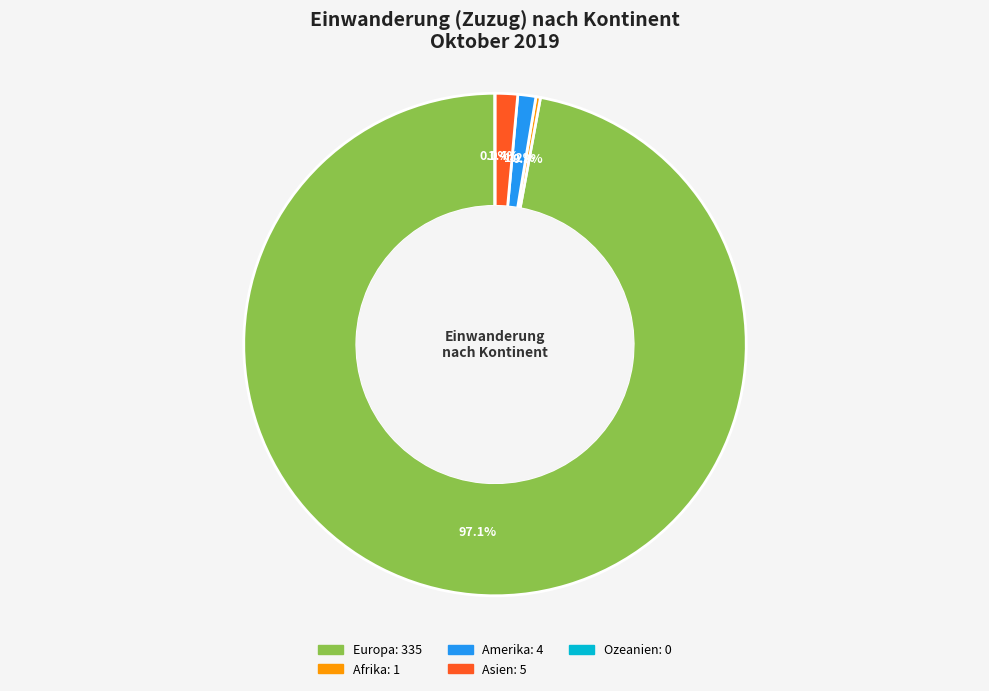

Rank the categories by value from lowest to highest.

Ozeanien, Afrika, Amerika, Asien, Europa